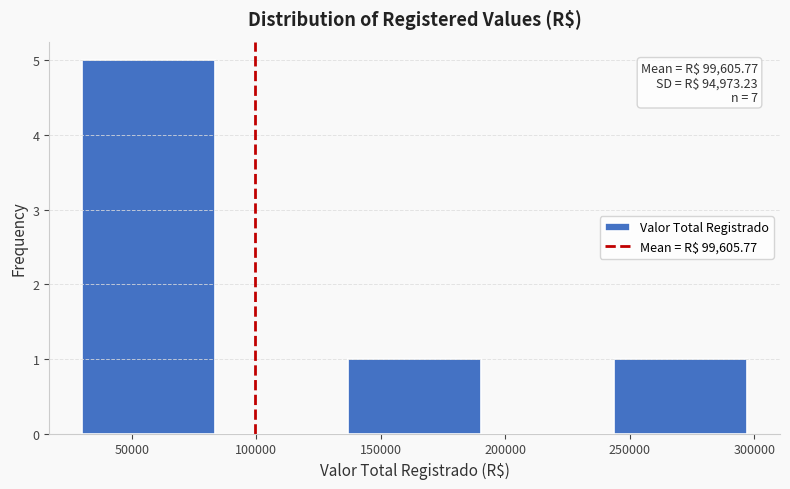

Over which range of the x-axis is the bar tallest?

30000 to 85000